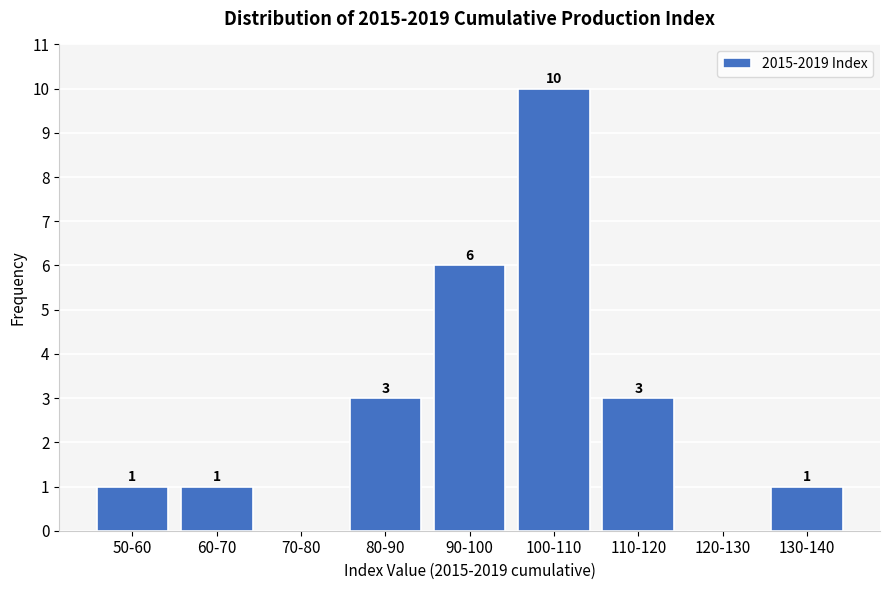

Reading right to left, transcribe all the data shown in this chart.

130-140=1	120-130=0	110-120=3	100-110=10	90-100=6	80-90=3	70-80=0	60-70=1	50-60=1